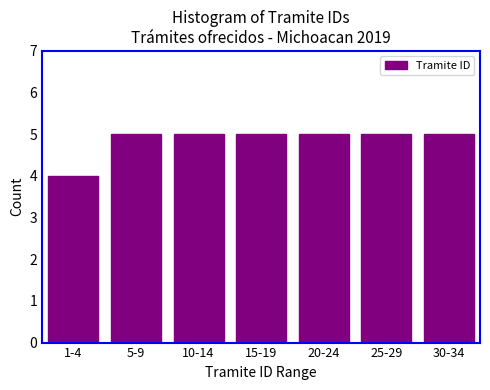

Reading left to right, what are all the values shown in this chart?

1-4=4	5-9=5	10-14=5	15-19=5	20-24=5	25-29=5	30-34=5